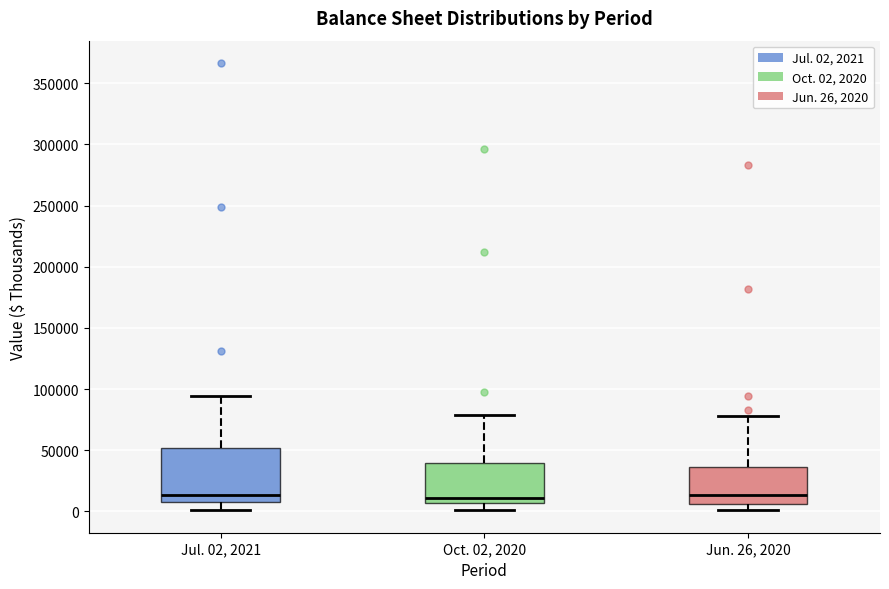

Reading left to right, transcribe this box plot: for each box, give where its median line is, the range the box spans, and where its two whiskers end, as read against the y-axis. The values are not printed on the chart, so give them approximately, as read against the axis.

Jul. 02, 2021: median 15000, box 5000 to 50000, whiskers 0 to 95000
Oct. 02, 2020: median 10000, box 5000 to 40000, whiskers 0 to 80000
Jun. 26, 2020: median 15000, box 5000 to 35000, whiskers 0 to 80000